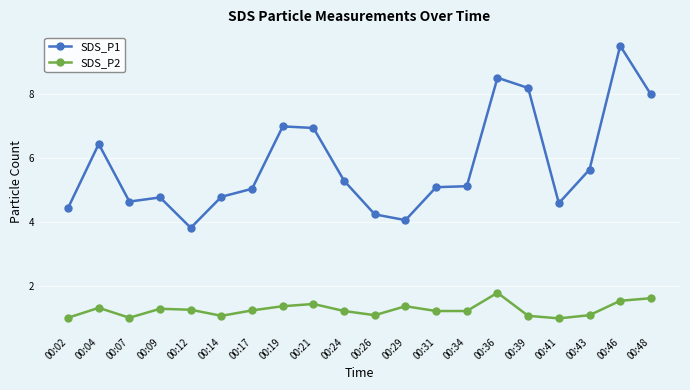

List the series in order of their overall mean, highest first.

SDS_P1, SDS_P2